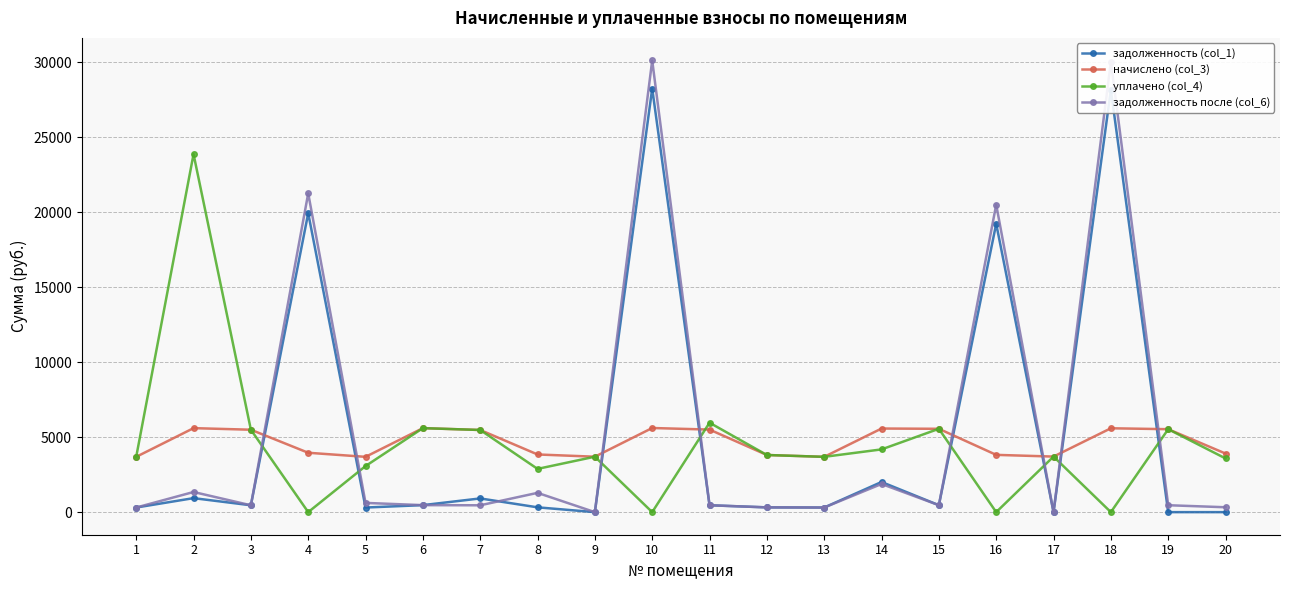

How many values in the начислено (col_3) series are below 5481?

10